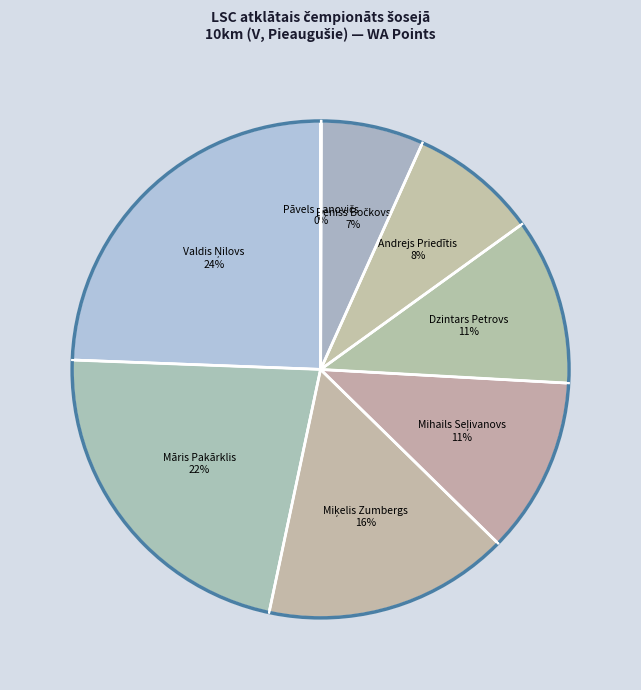

Is it true that Andrejs Priedītis is 8% of the pie?

True